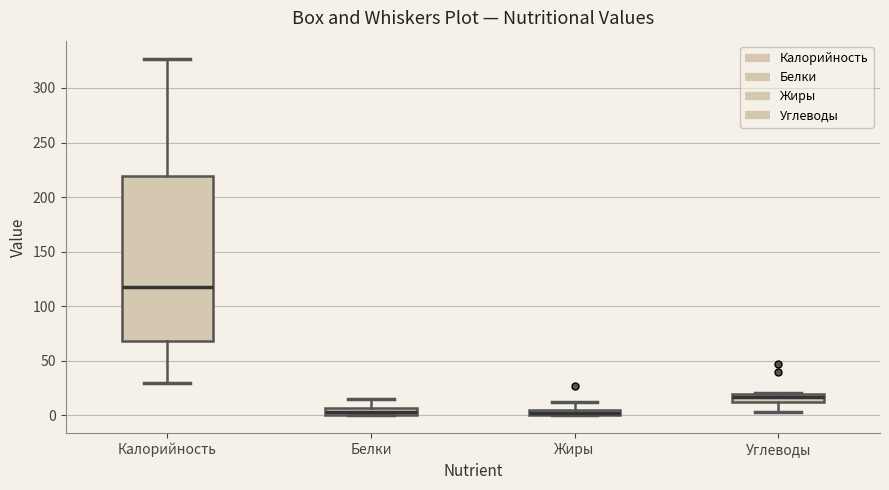

Which box has the highest median line?

Калорийность